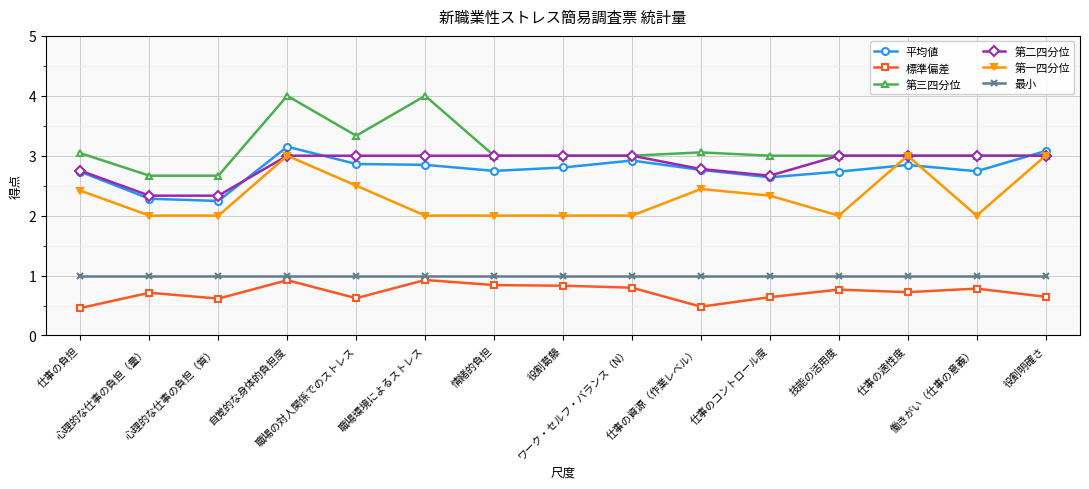

In 平均値, how many points are higher than both neighbors (excluding endpoints)?

3